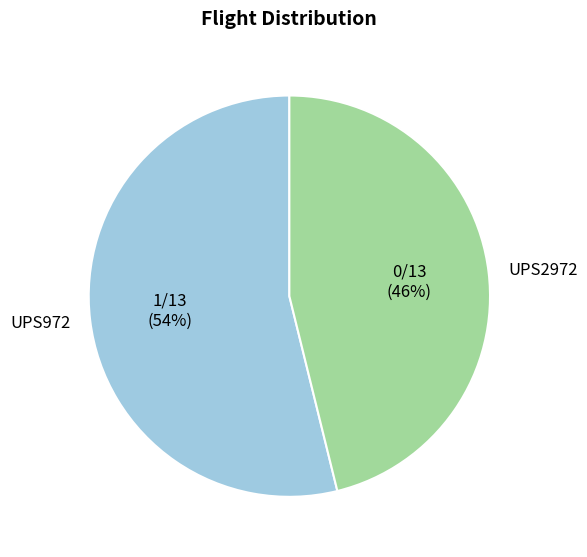

The UPS2972 slice represents 40% of the pie. True or false?

False